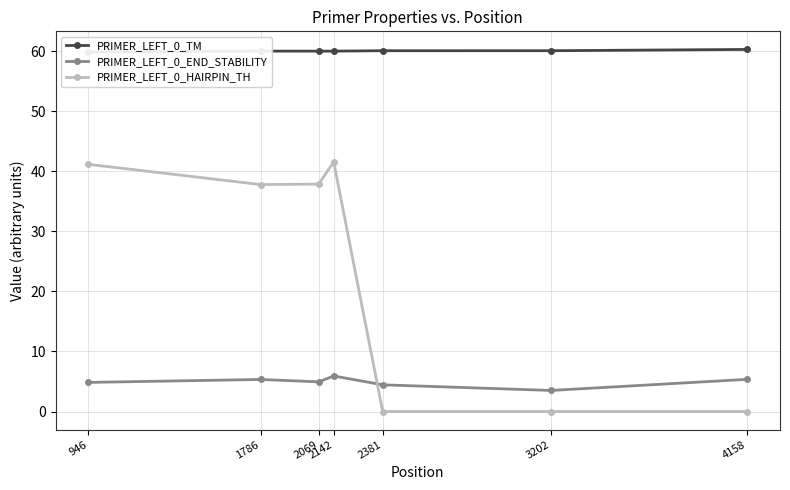

How many lines are shown in the chart?

3